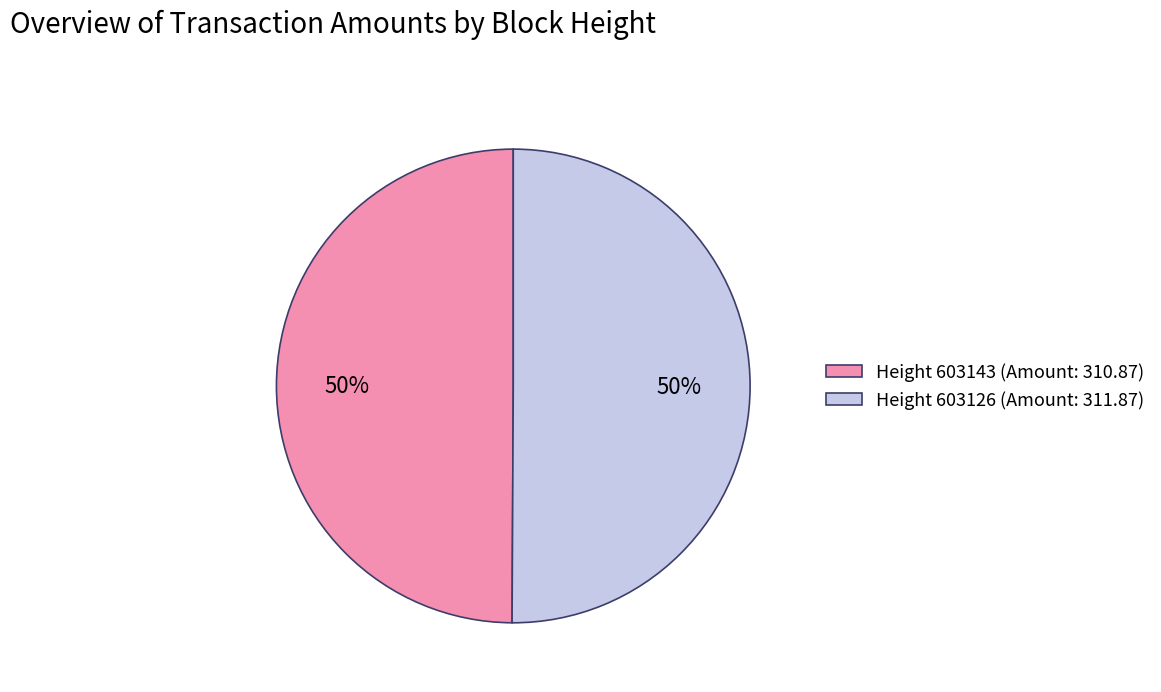

Count the number of slices in the pie.

2